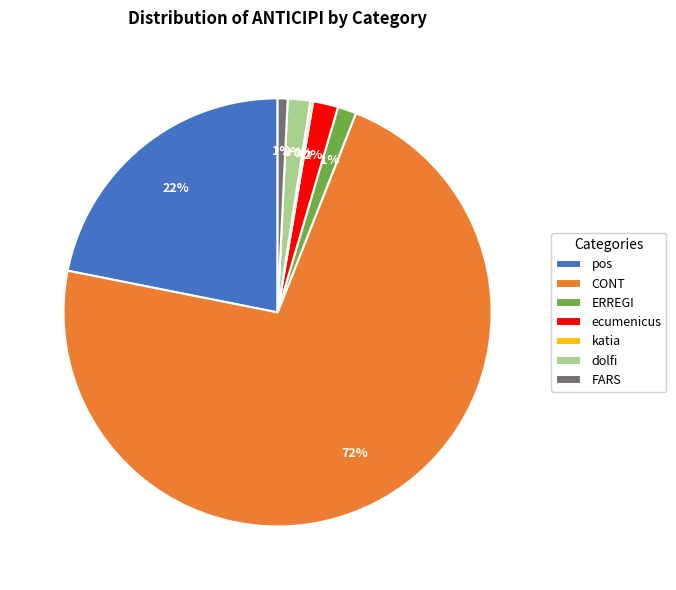

What is the largest slice in the pie chart?

CONT